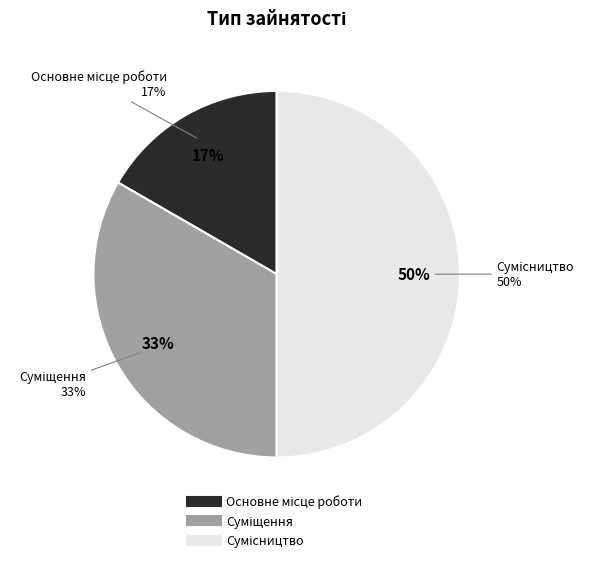

To the nearest percent, what is the difference between the Сумісництво and Суміщення slice percentages?

17%